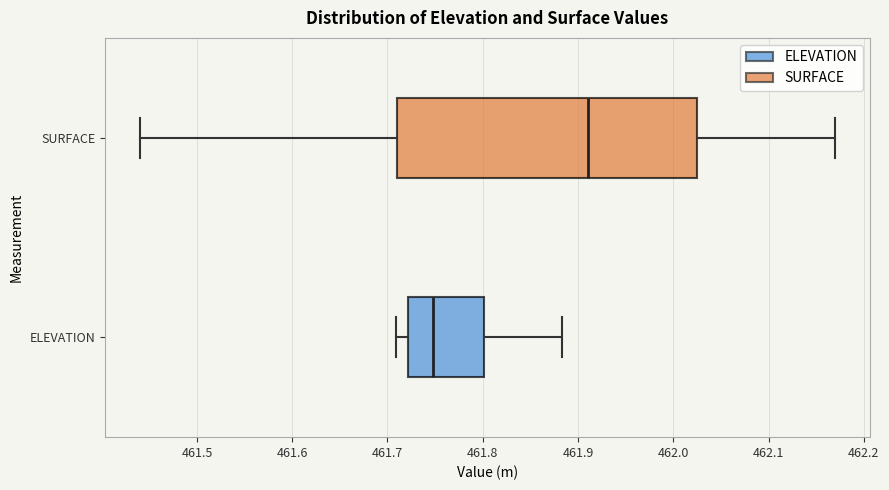

Which box's median line is the furthest to the right?

SURFACE